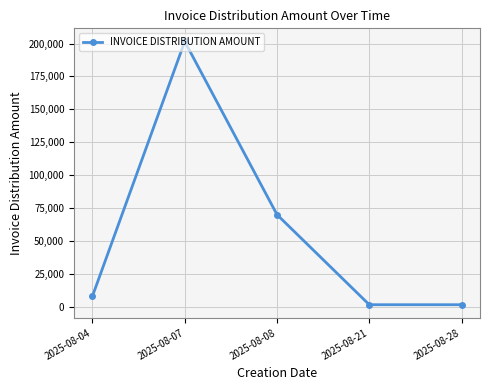

At which category does the chart reach its peak across all series?

2025-08-07